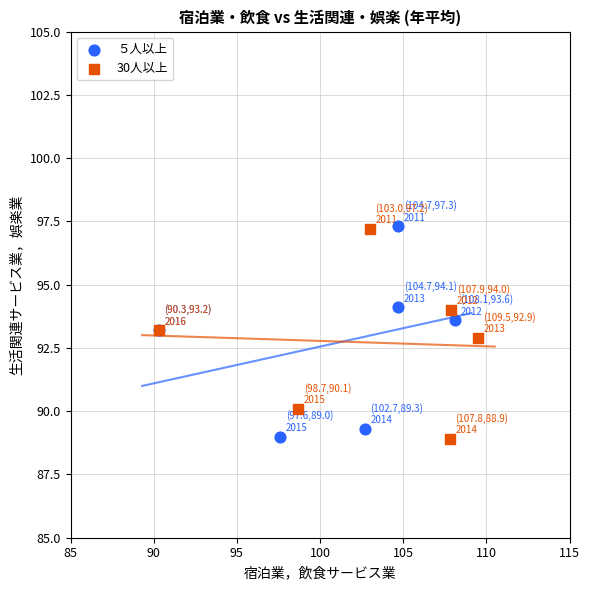

What are all the series names shown in the legend?

５人以上, 30人以上